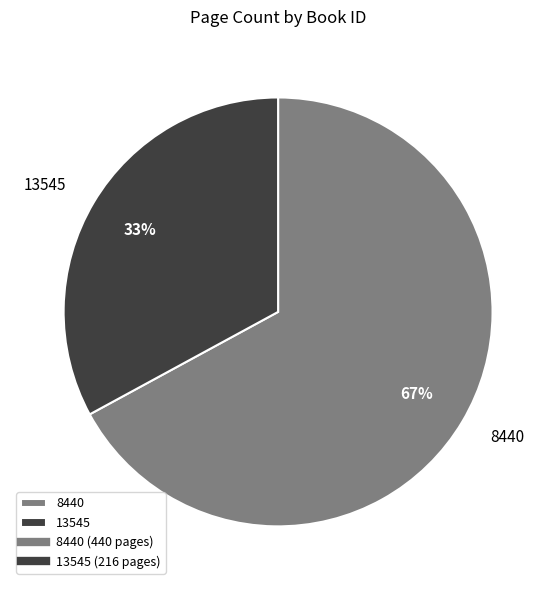

To the nearest percent, what portion does 8440 represent?

67%